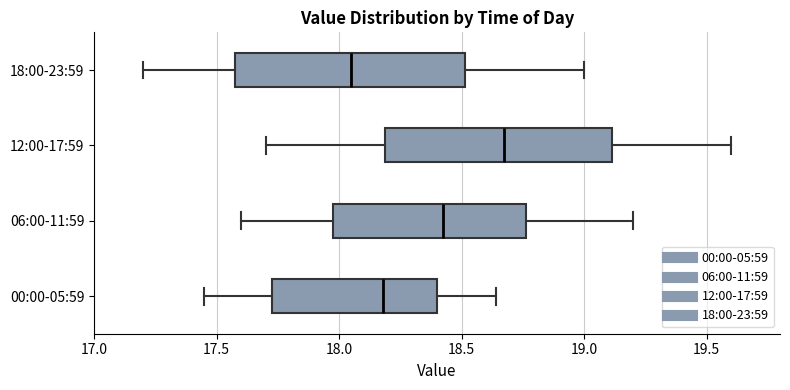

Where does the median line of the box for 12:00-17:59 sit on the x-axis? The values are not printed on the chart, so give them approximately, as read against the axis.

18.70